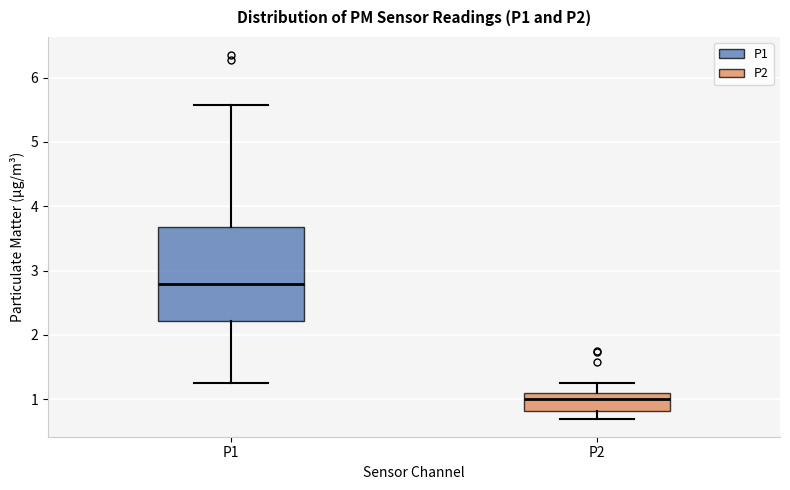

Comparing the boxes themselves (not the whiskers), which one is the tallest?

P1